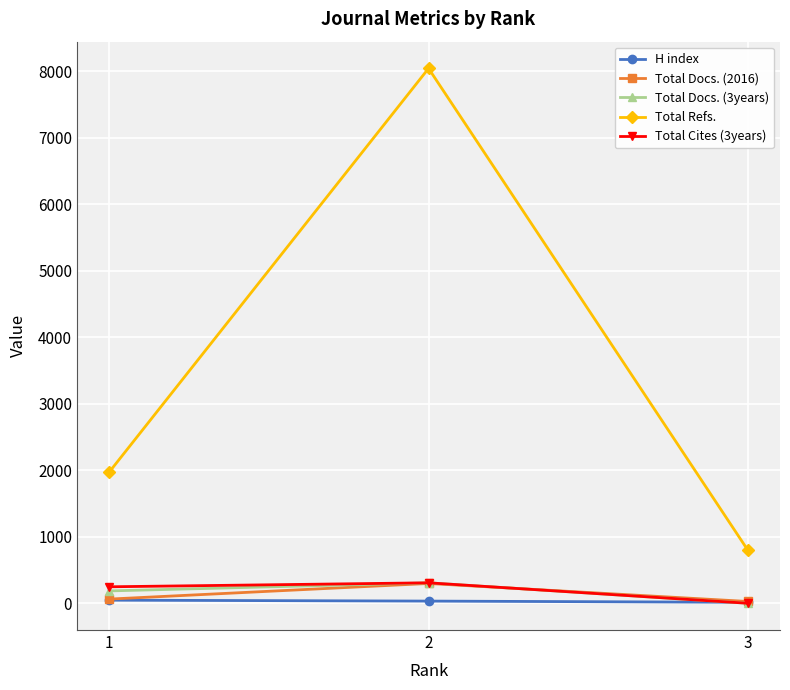

Which series changed the most between 1 and 3?

Total Refs.